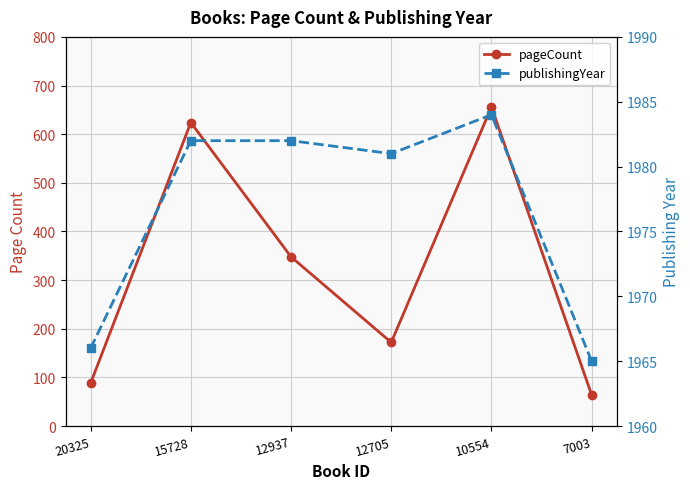

Is it true that pageCount equals 219 at 12937?

False